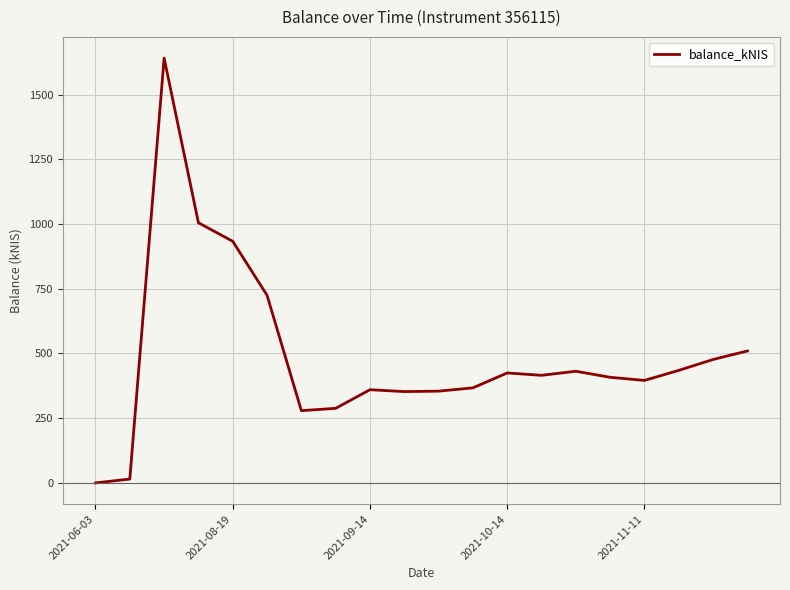

What is the average value?

490.8